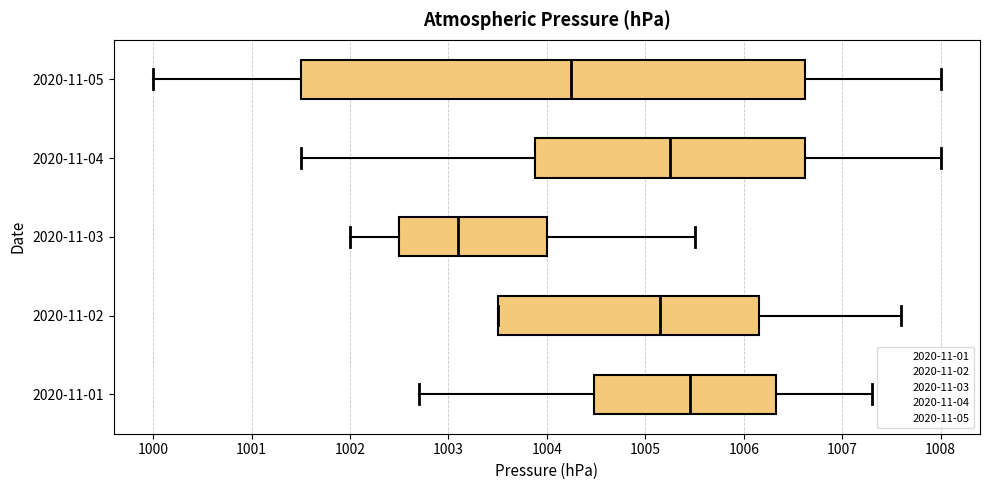

Which box is the widest, from its left edge to its right edge?

2020-11-05